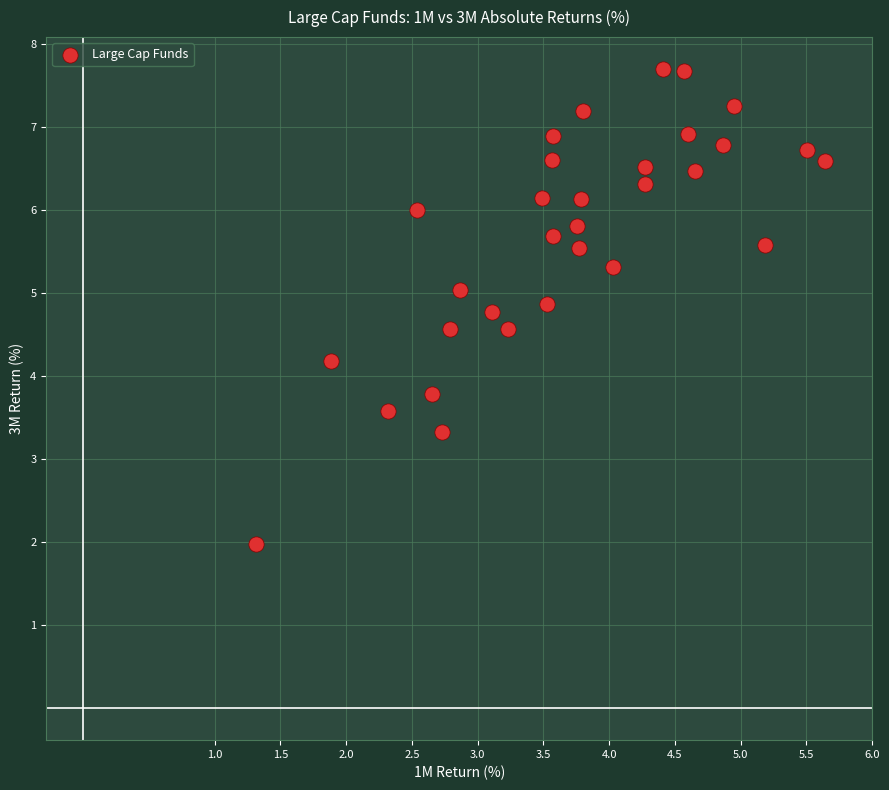

What is the range of Y values (max minus min)?

5.7